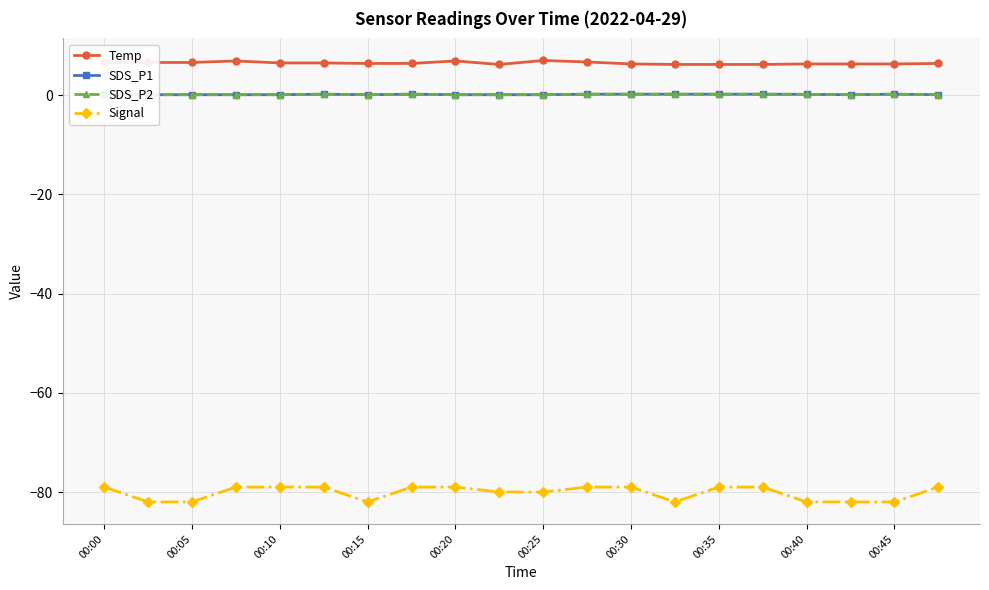

Count the Signal values in the range -82 to -79.

20